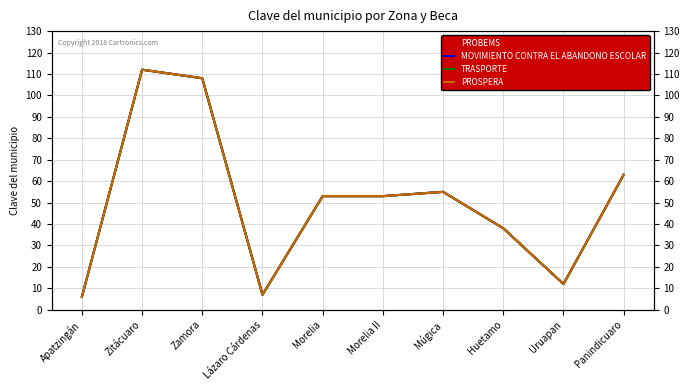

At which label does TRASPORTE reach its peak?

Zitácuaro